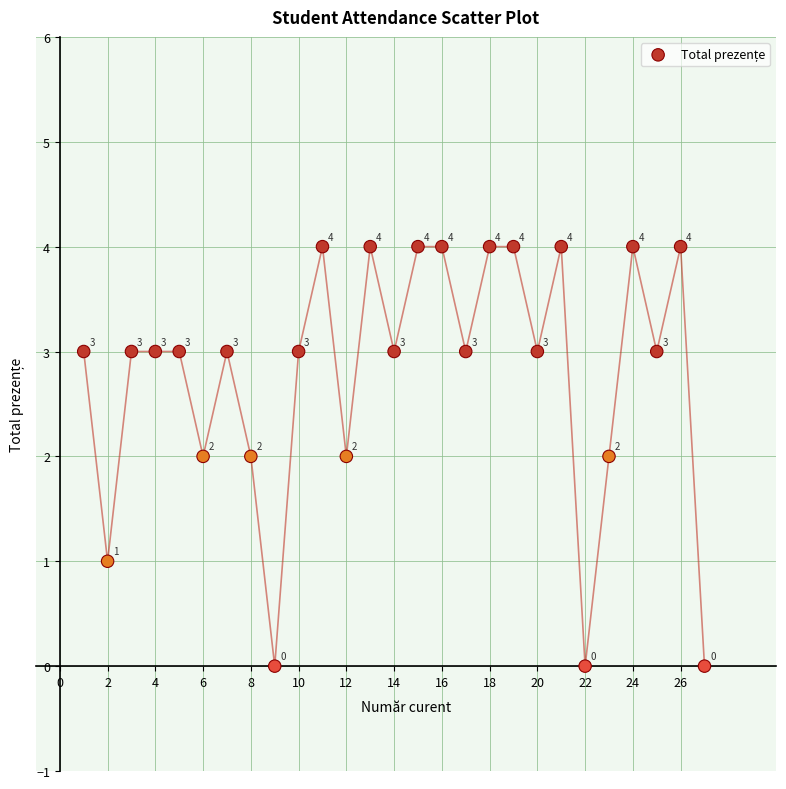

What is the range of X values (max minus min)?

26